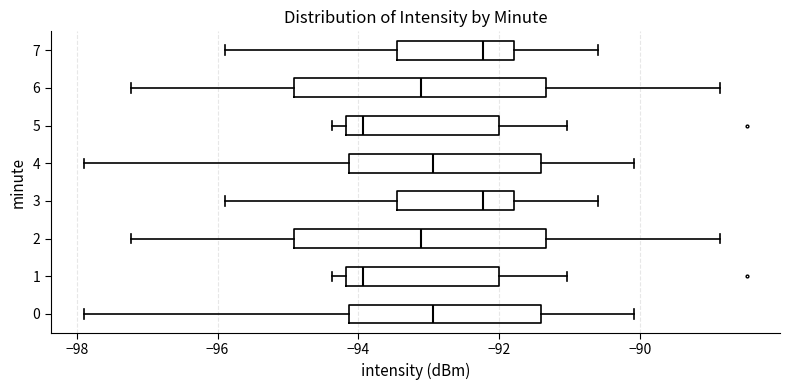

Reading bottom to top, transcribe this box plot: for each box, give where its median line is, the range the box spans, and where its two whiskers end, as read against the x-axis. The values are not printed on the chart, so give them approximately, as read against the axis.

0: median -93.0, box -94.2 to -91.4, whiskers -97.8 to -90.0
1: median -94.0, box -94.2 to -92.0, whiskers -94.4 to -91.0
2: median -93.2, box -95.0 to -91.4, whiskers -97.2 to -88.8
3: median -92.2, box -93.4 to -91.8, whiskers -95.8 to -90.6
4: median -93.0, box -94.2 to -91.4, whiskers -97.8 to -90.0
5: median -94.0, box -94.2 to -92.0, whiskers -94.4 to -91.0
6: median -93.2, box -95.0 to -91.4, whiskers -97.2 to -88.8
7: median -92.2, box -93.4 to -91.8, whiskers -95.8 to -90.6